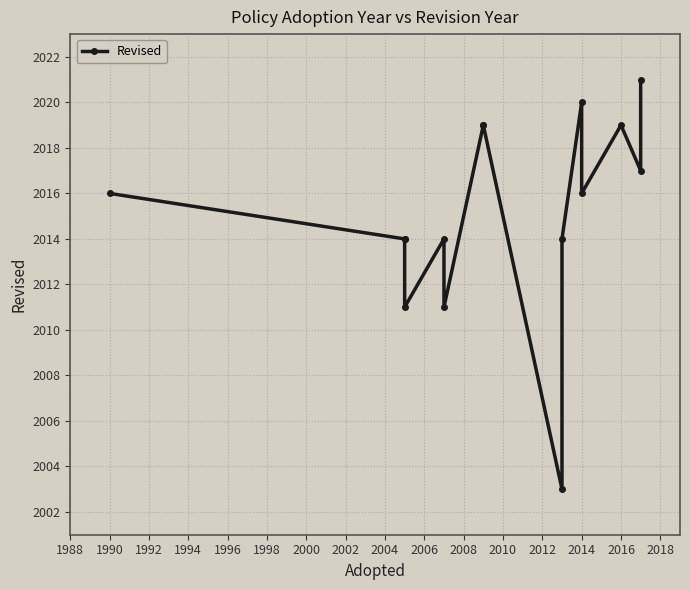

What is the difference between the second highest and second lowest values?

9